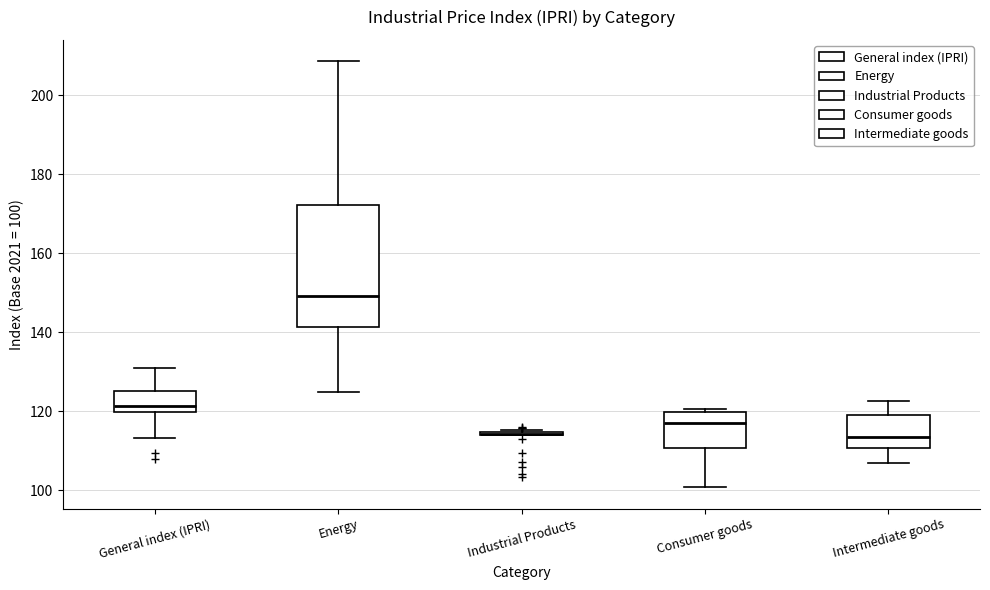

Where does the upper whisker of the box for General index (IPRI) end on the y-axis? The values are not printed on the chart, so give them approximately, as read against the axis.

132